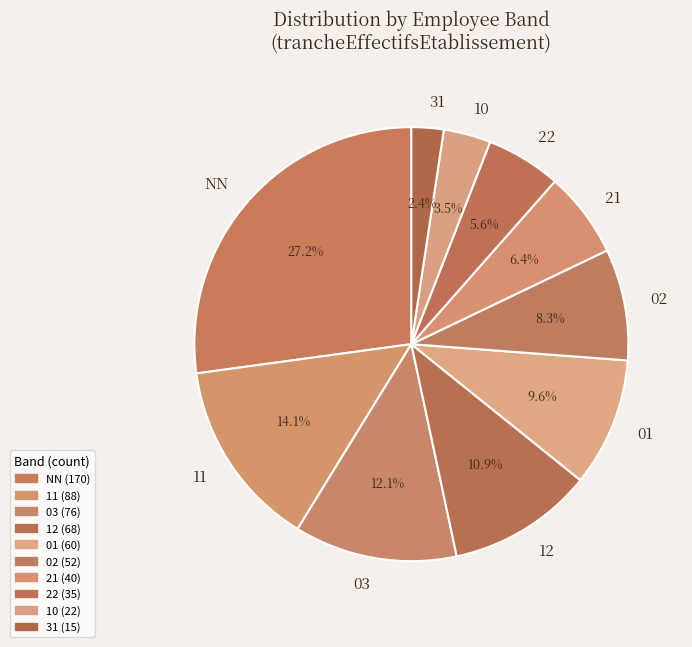

Combined, what portion of the pie is 11 and 02?

22.4%